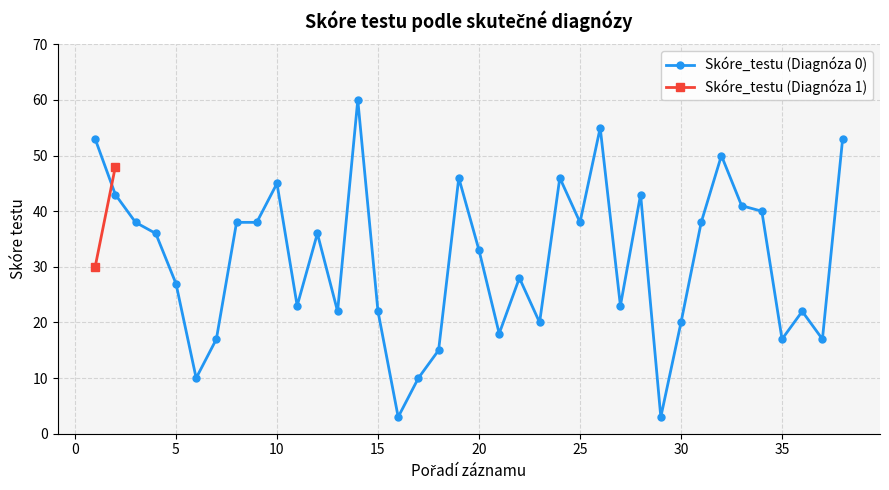

True or false: there are more than 1 points higher than both neighbors.

True